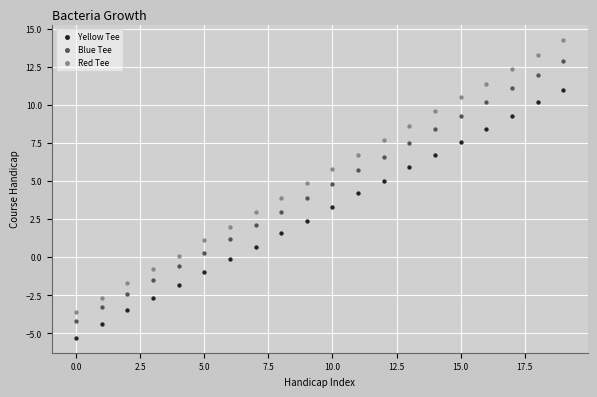

Across all data points, what is the range of Y values (max minus min)?

19.6